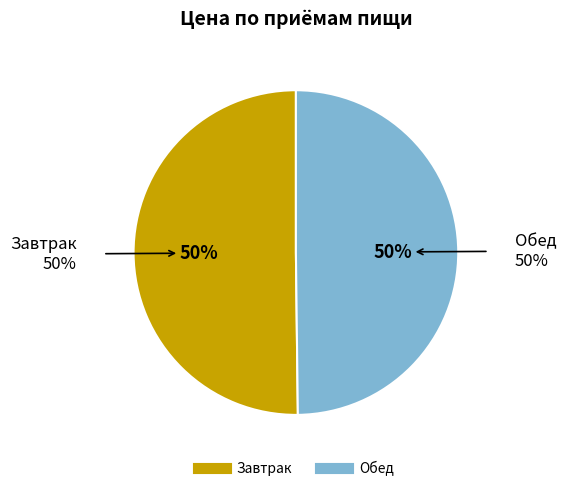

Is it true that Обед is 44% of the pie?

False